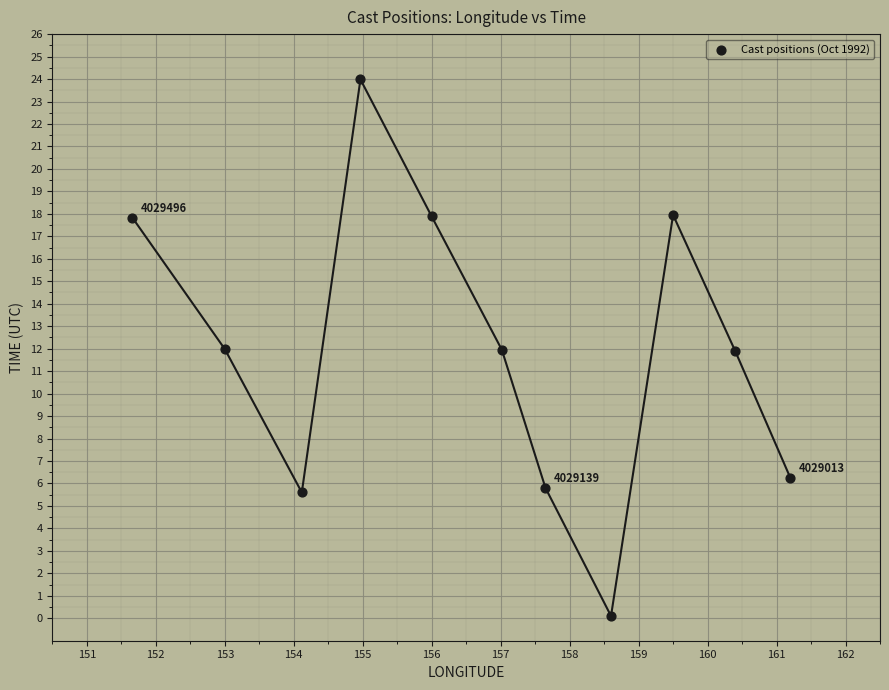

What is the average X value?

156.7